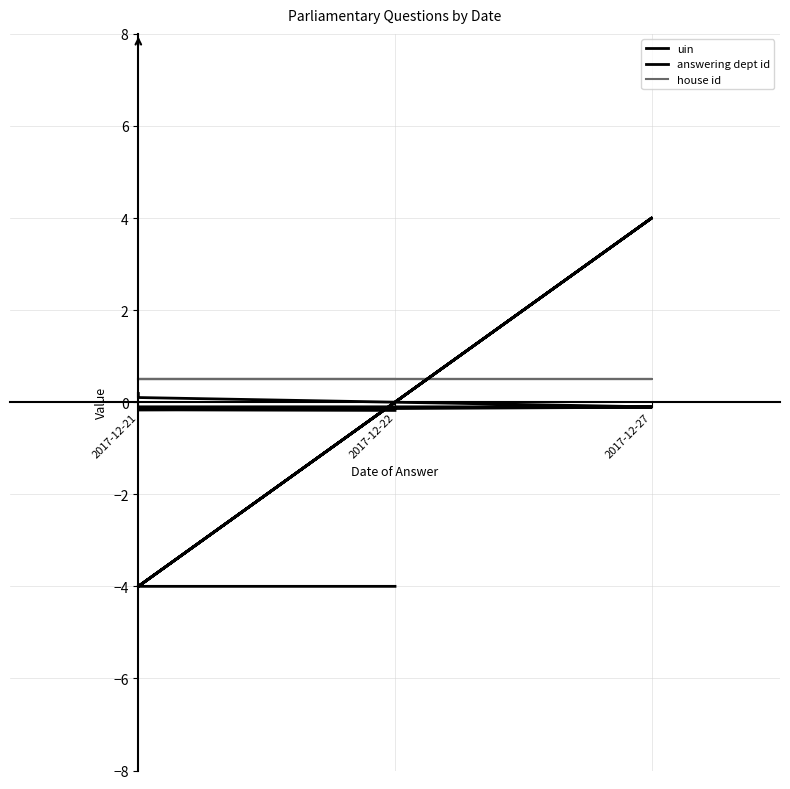

Reading left to right, list all the values displayed in this chart.

uin: -0.2	-0.2	-0.1	-0.1	-0.1	-0.1	0.1	0.1	0.1	0.2
answering dept id: -4.0	-4.0	4.0	-4.0	4.0	4.0	-4.0	-4.0	-4.0	-4.0
house id: 0.5	0.5	0.5	0.5	0.5	0.5	0.5	0.5	0.5	0.5